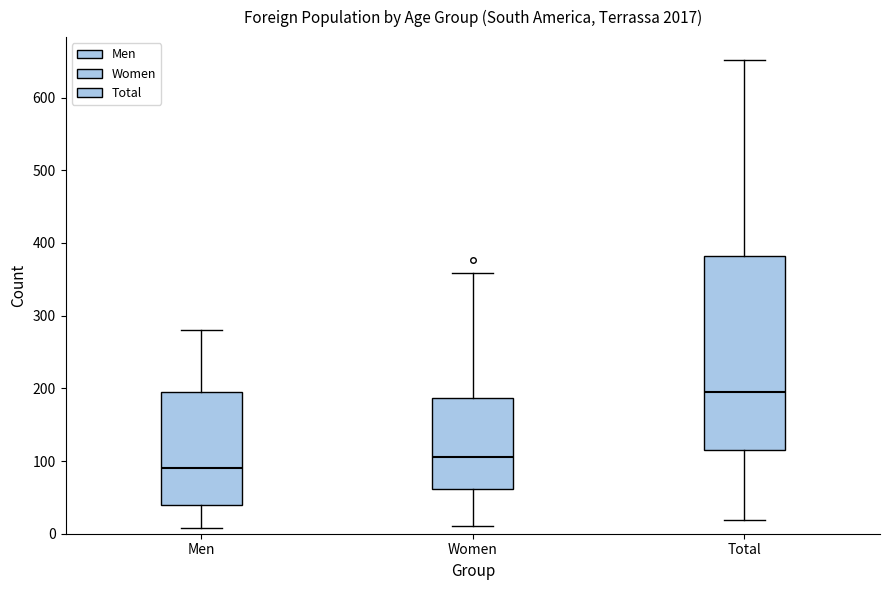

Where is the upper edge of the box for Men on the y-axis? The values are not printed on the chart, so give them approximately, as read against the axis.

200